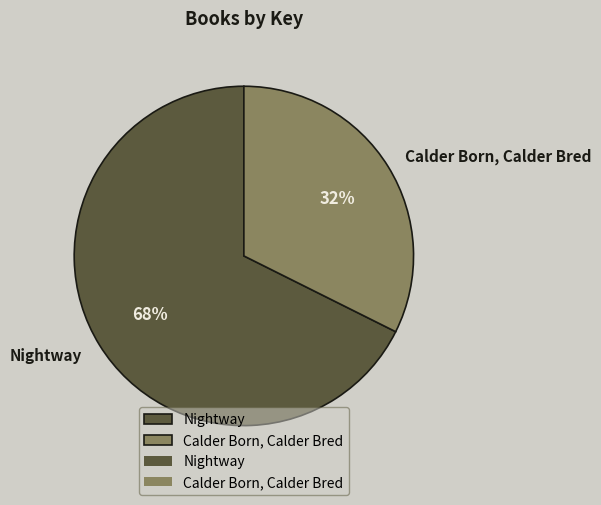

Which has a higher value, Nightway or Calder Born, Calder Bred?

Nightway